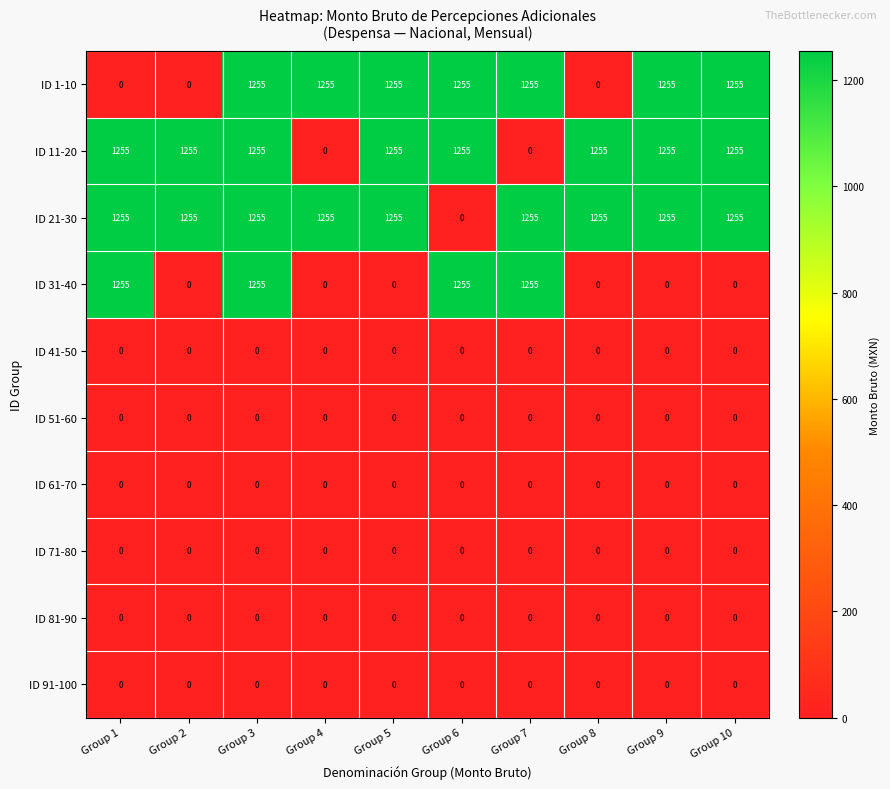

Which series has the largest total across all categories?

ID 21-30